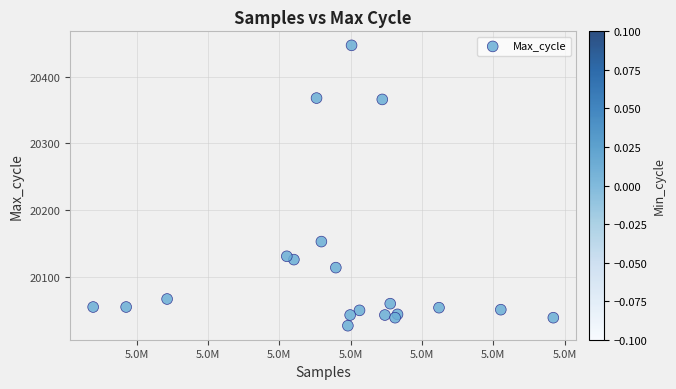

What Y value in the scatter plot is closest to 20237?

20153